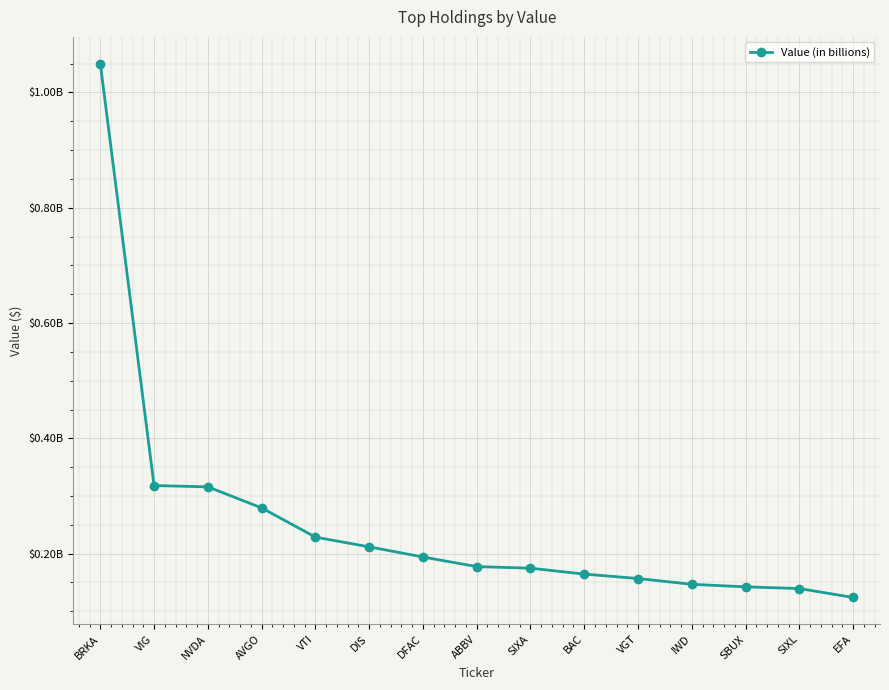

At which label does the data first exceed 177553000?

BRKA